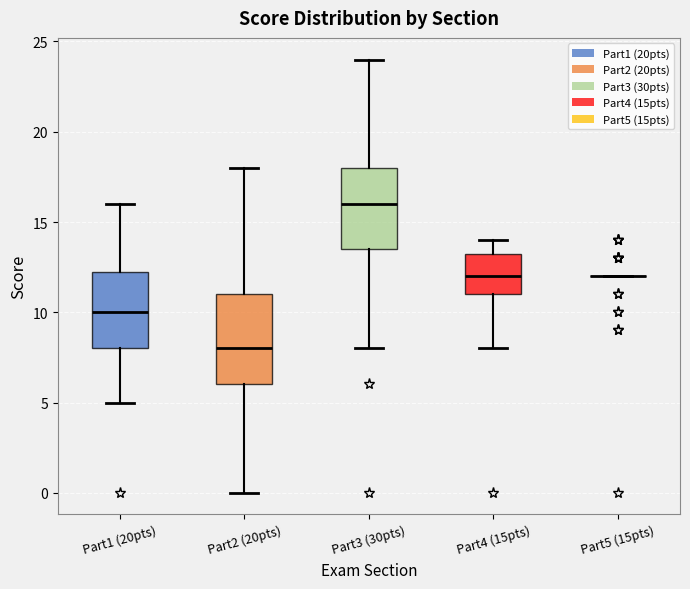

Reading left to right, read every box against the y-axis: the position of its median line, the range the box covers, and the ends of its whiskers. The values are not printed on the chart, so give them approximately, as read against the axis.

Part1 (20pts): median 10.0, box 8.0 to 12.5, whiskers 5.0 to 16.0
Part2 (20pts): median 8.0, box 6.0 to 11.0, whiskers 0.0 to 18.0
Part3 (30pts): median 16.0, box 13.5 to 18.0, whiskers 8.0 to 24.0
Part4 (15pts): median 12.0, box 11.0 to 13.5, whiskers 8.0 to 14.0
Part5 (15pts): box collapsed to a line at 12.0, whiskers 12.0 to 12.0